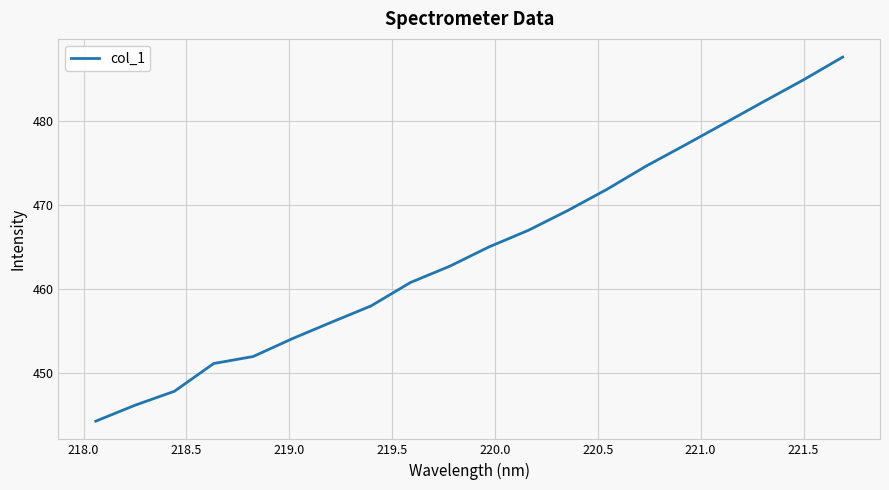

What is the difference between the second highest and minimum values?

40.6